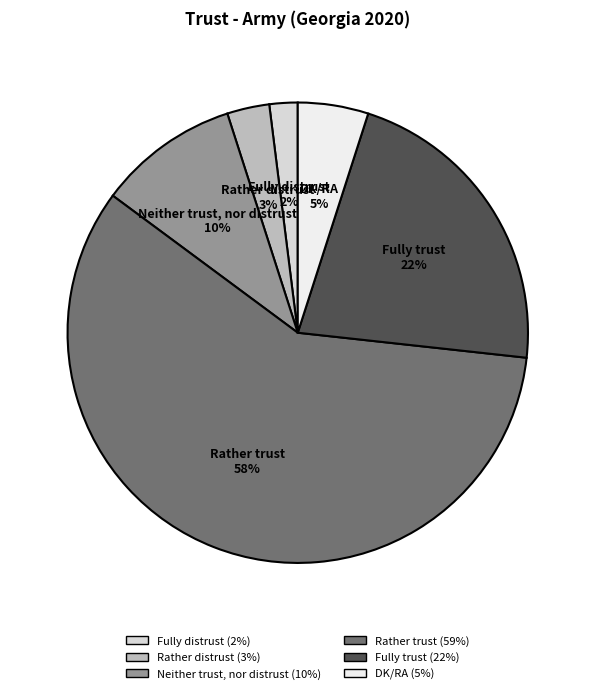

To the nearest percent, what is the average slice percentage?

17%